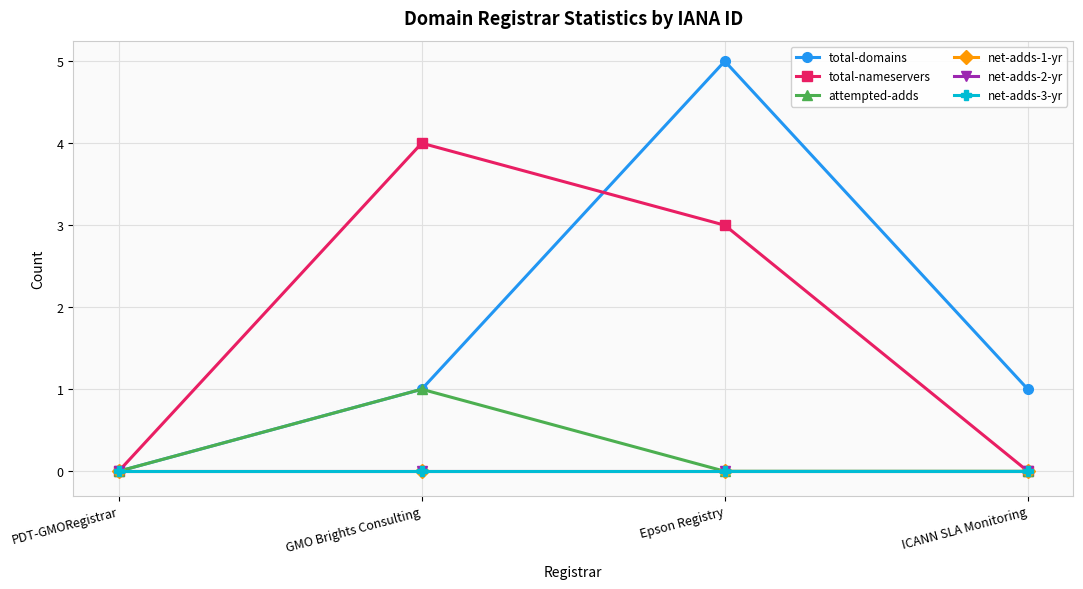

At which label does net-adds-1-yr reach its peak?

PDT-GMORegistrar